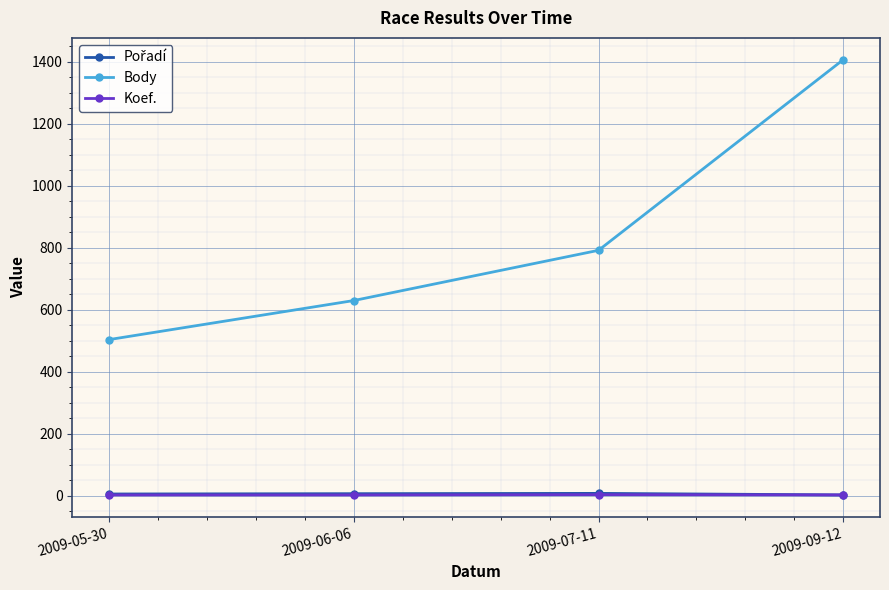

At which category is the sum across all series the highest?

2009-09-12